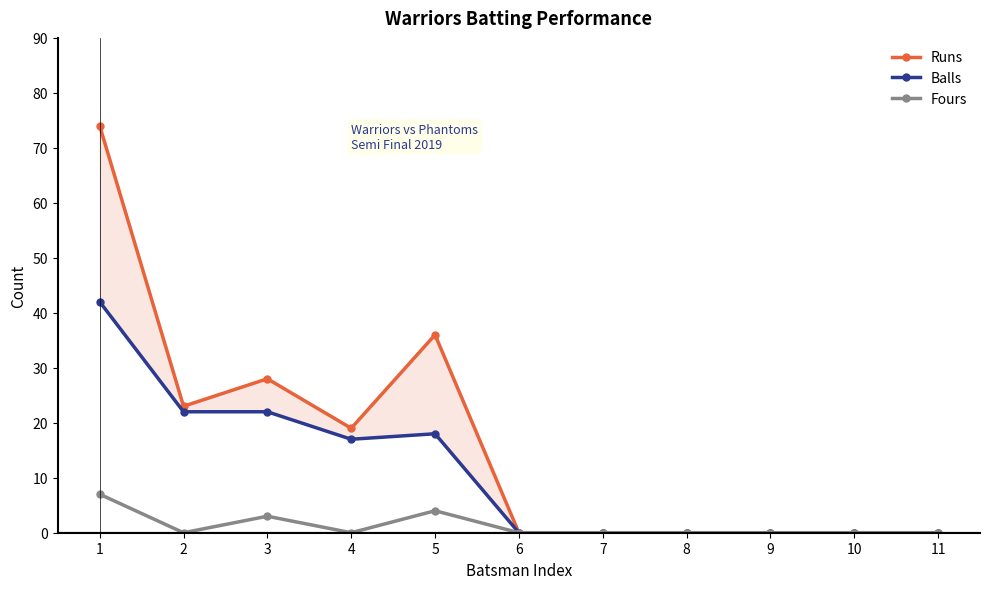

Between 5 and 3, which is larger?

5